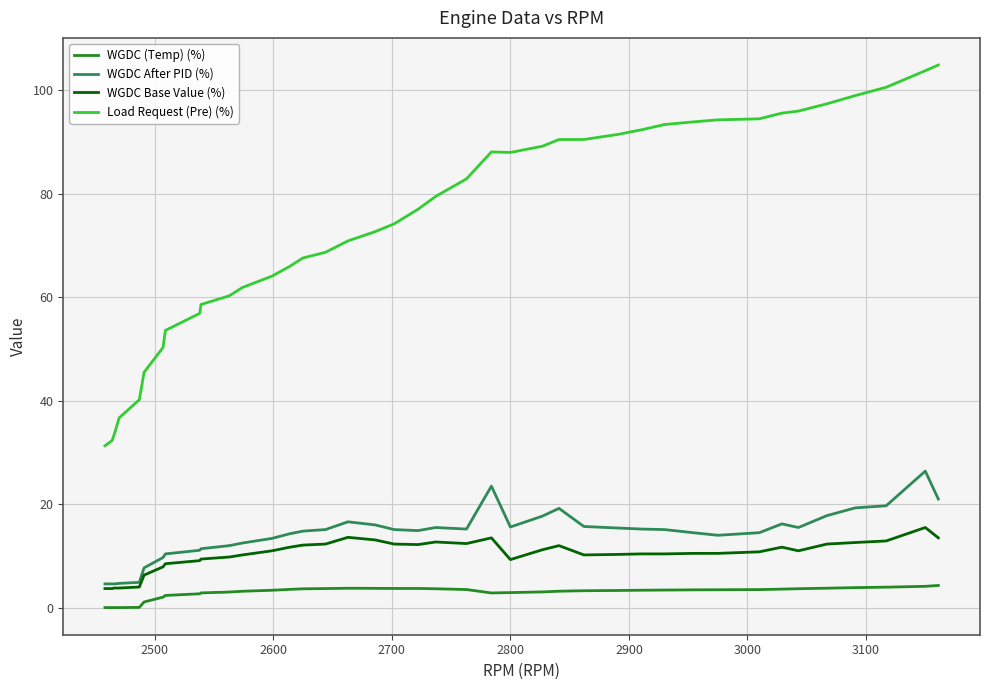

True or false: Load Request (Pre) (%) and WGDC (Temp) (%) intersect in this chart.

False